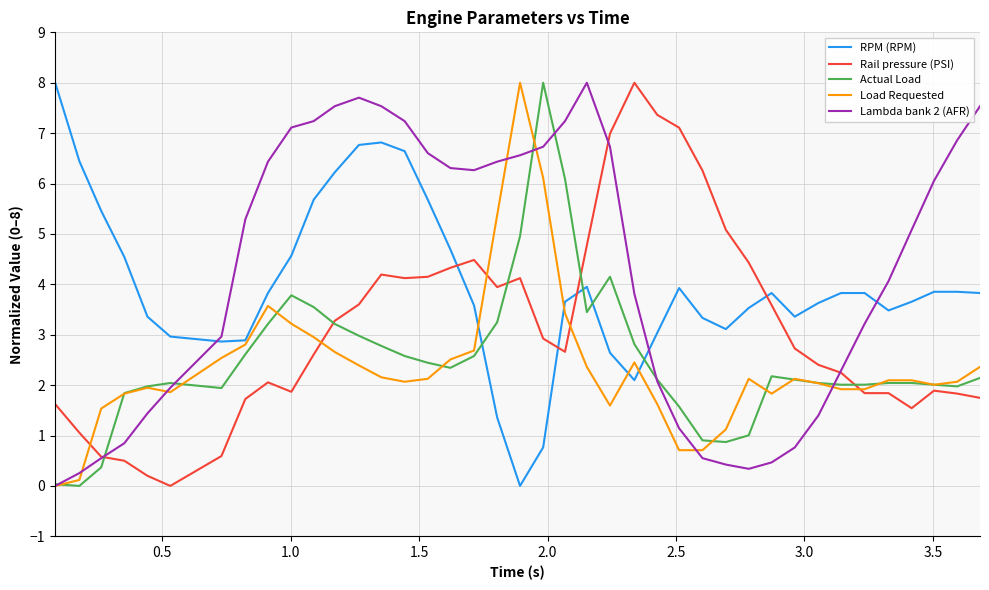

How many lines are shown in the chart?

5